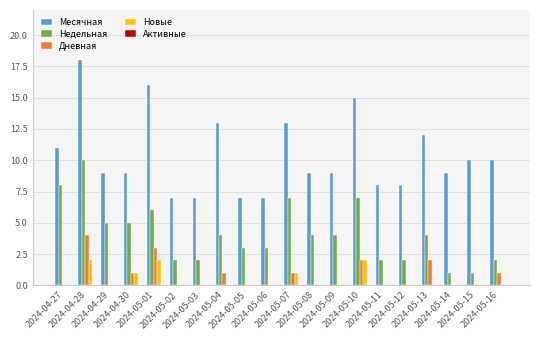

What is the greatest value displayed?

18